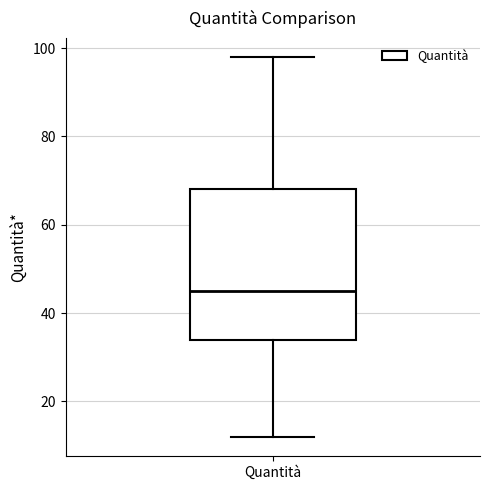

Where does the lower whisker of the box for Quantità end on the y-axis? The values are not printed on the chart, so give them approximately, as read against the axis.

12